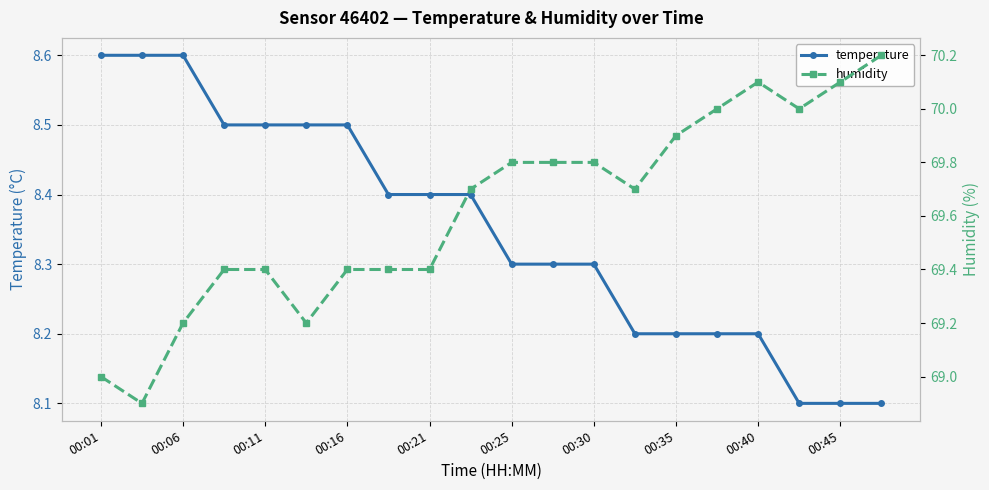

Which category has the highest value in the humidity series?

19